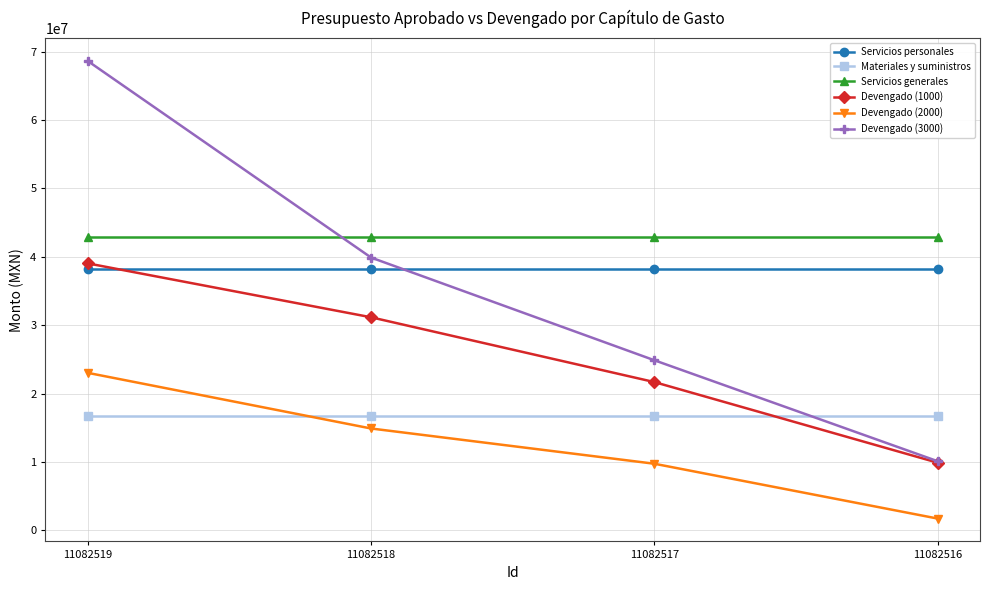

Which label corresponds to the largest value in the chart?

11082519